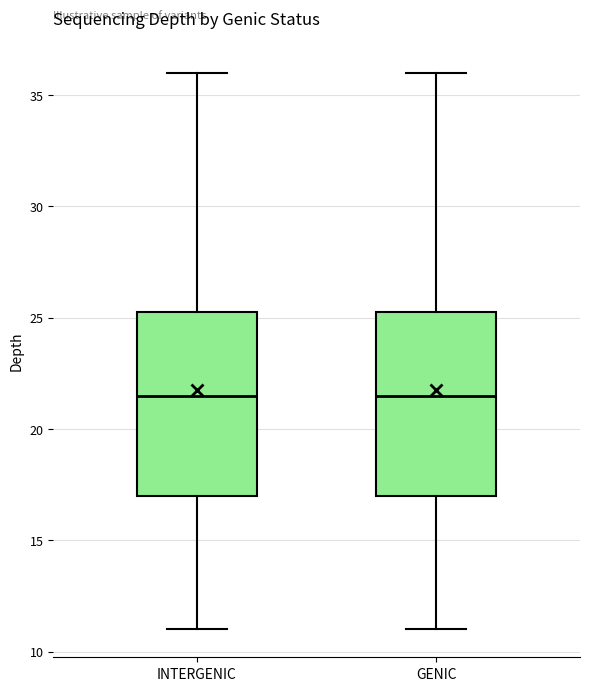

Where does the upper whisker of the box for GENIC end on the y-axis? The values are not printed on the chart, so give them approximately, as read against the axis.

36.0